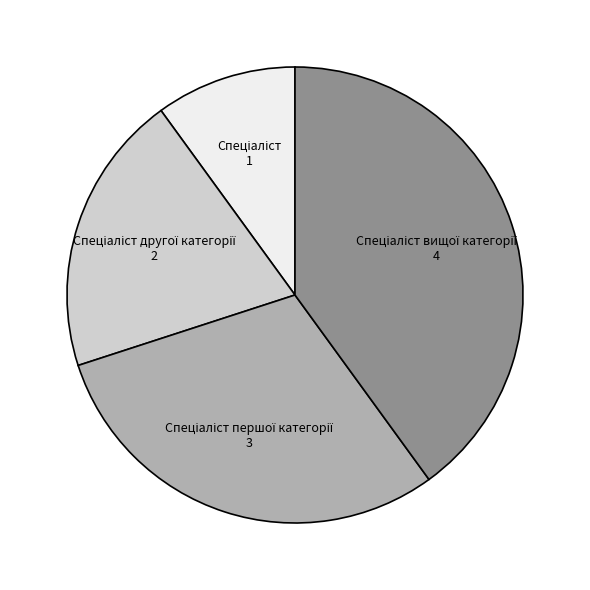

Is there any slice that represents more than half of the pie?

No